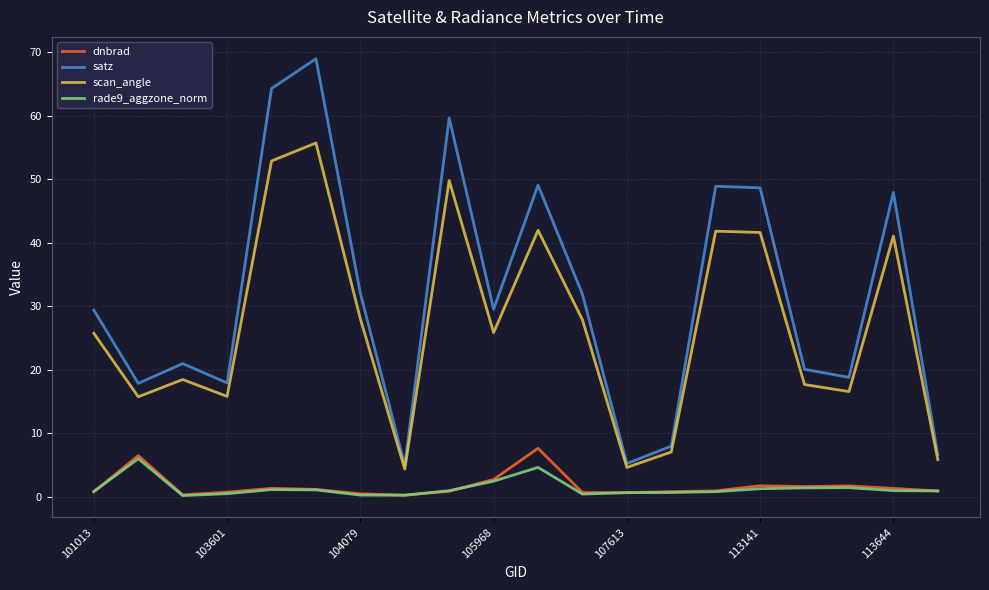

What is the maximum value shown in the chart?

68.9